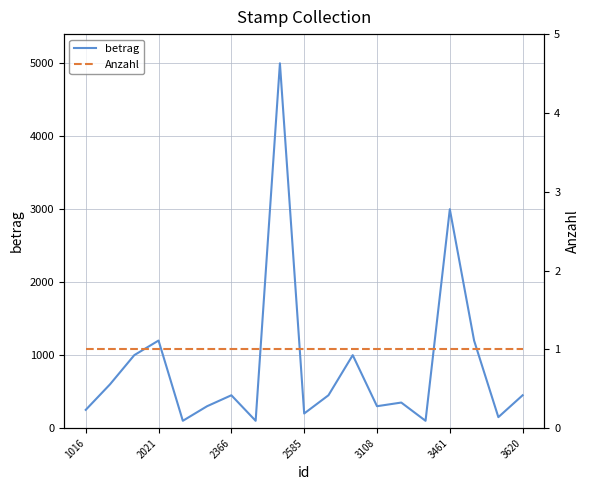

True or false: Anzahl has more than 0 points higher than both neighbors.

False